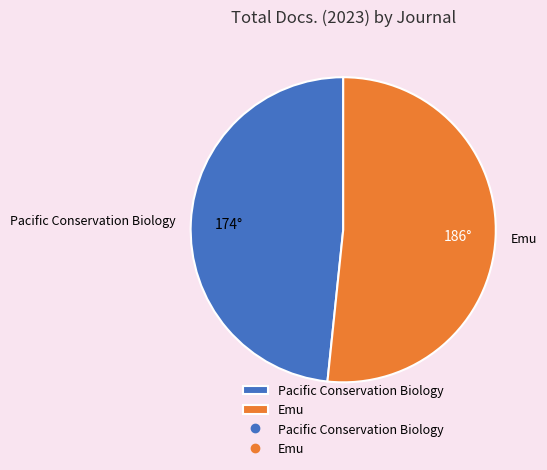

Between Emu and Pacific Conservation Biology, which is larger?

Emu